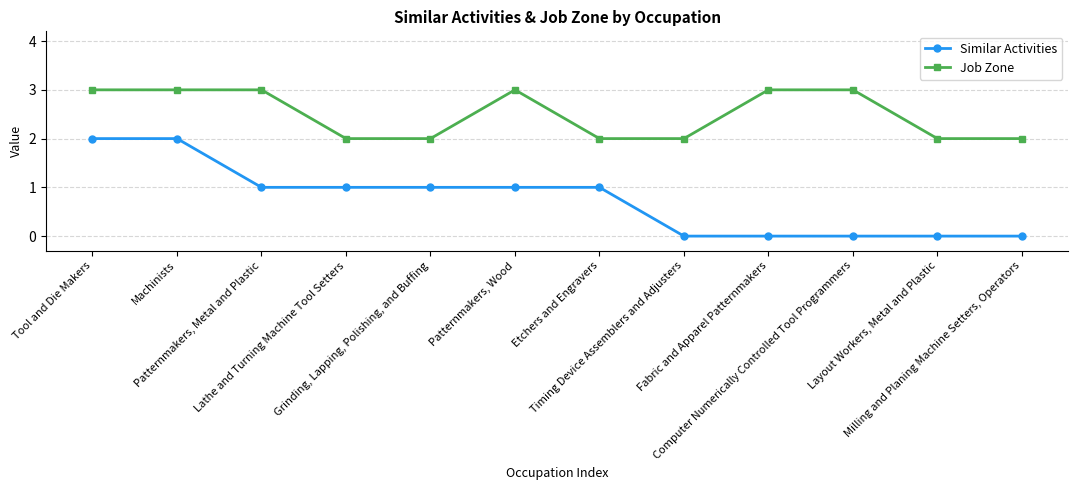

The value of Similar Activities at Tool and Die Makers is 2. True or false?

True